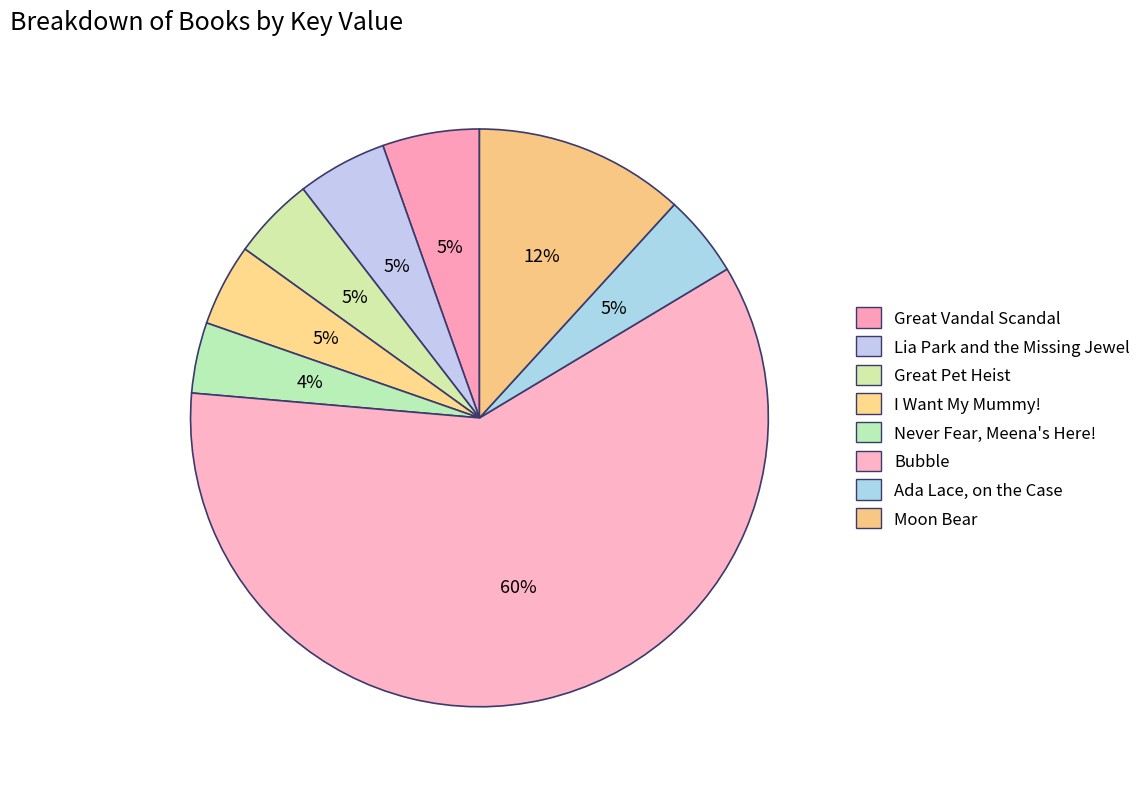

To the nearest percent, what is the difference between the Lia Park and the Missing Jewel and Moon Bear slice percentages?

7%